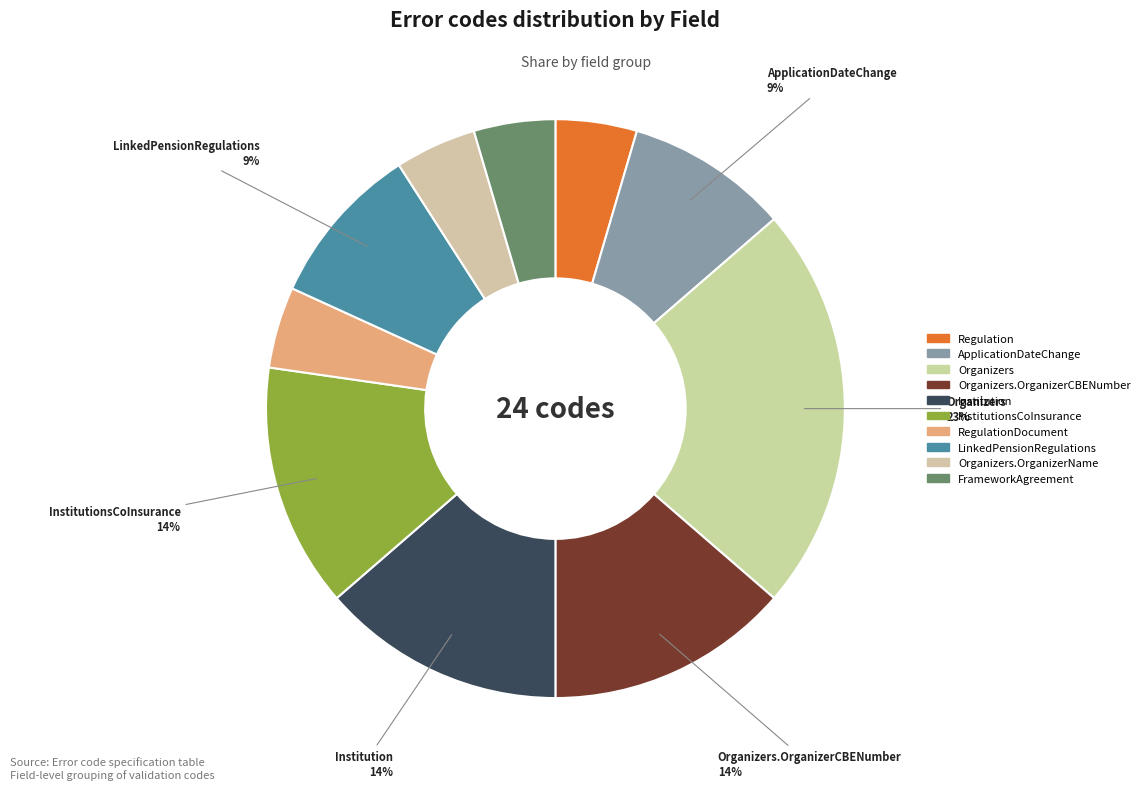

Which category has the smallest portion of the pie?

Regulation